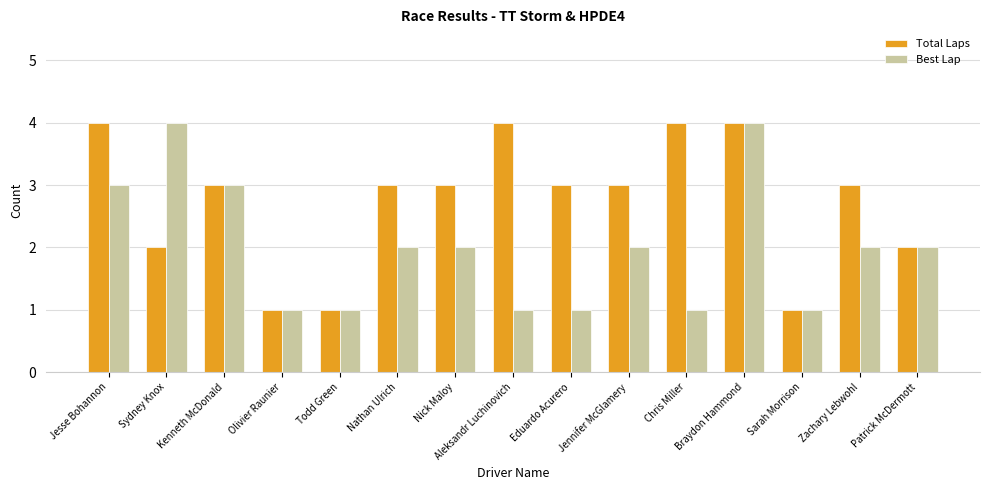

True or false: Best Lap has a value of 3 at Kenneth McDonald.

True